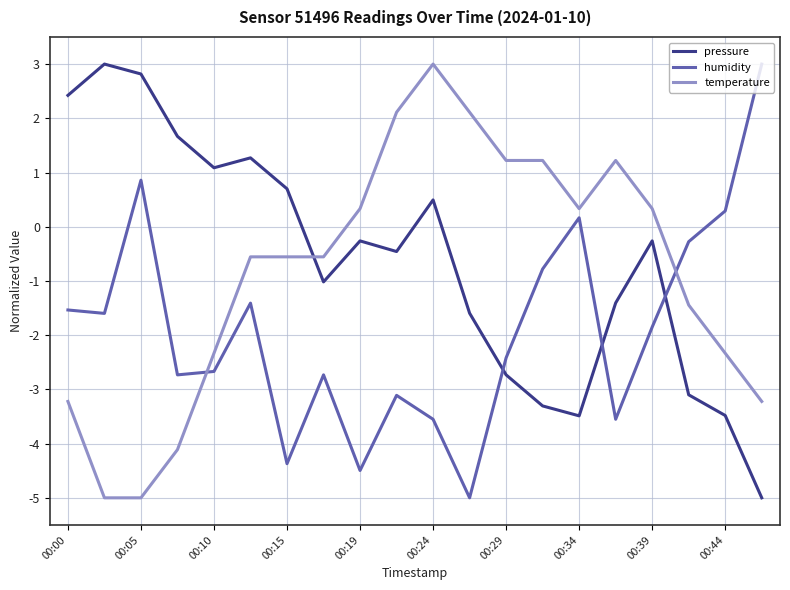

What is the sum of all pressure values?

-12.6